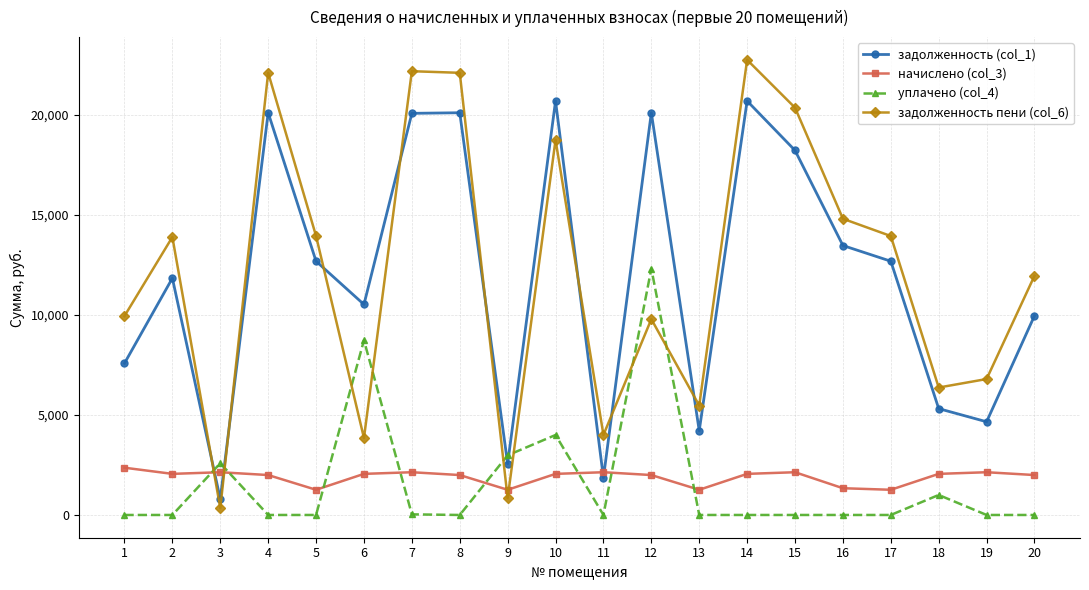

Rank the series by their maximum value, from highest to lowest.

задолженность пени (col_6), задолженность (col_1), уплачено (col_4), начислено (col_3)